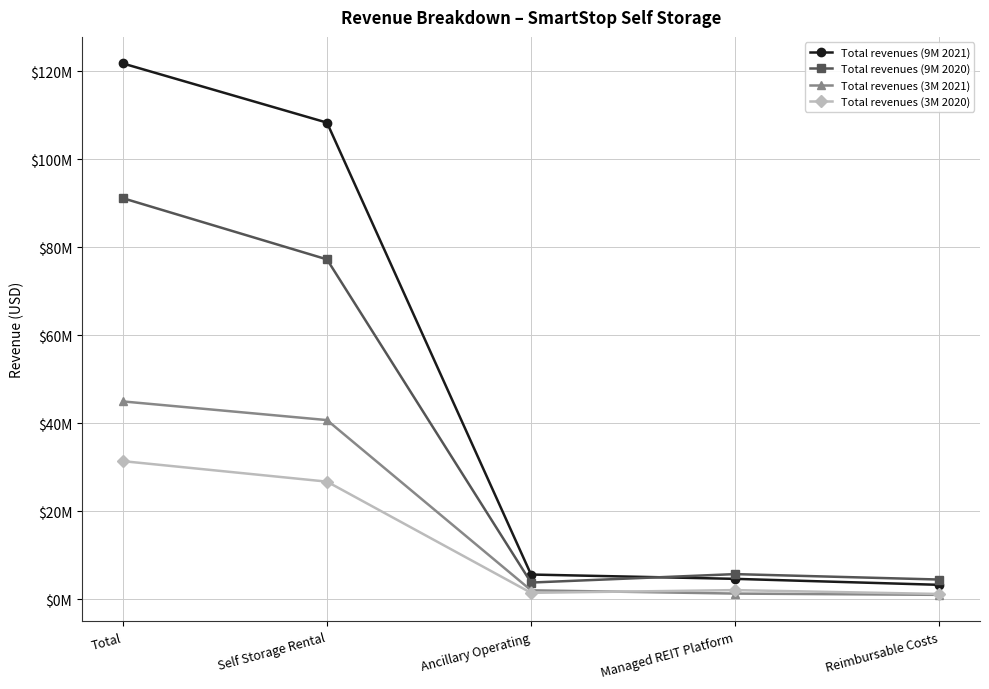

What is the sum of the Total revenues (9M 2021) values at Self Storage Rental and Managed REIT Platform?

112912823